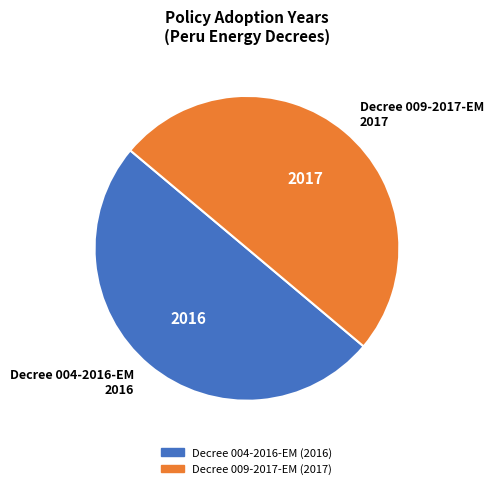

Is it true that Decree 009-2017-EM 2017 is 50% of the pie?

True